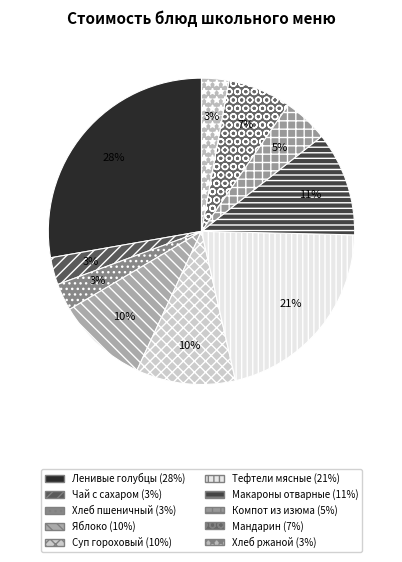

What percentage do Макароны отварные and Чай с сахаром together represent?

13.9%